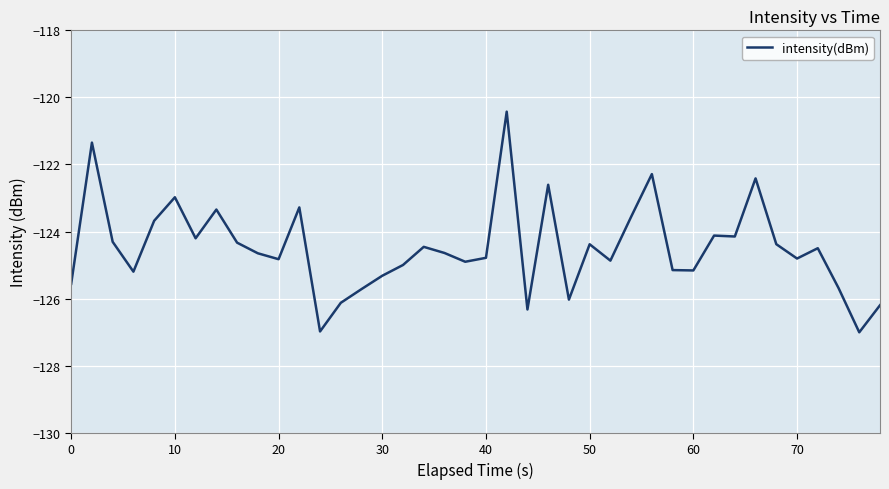

What is the greatest value displayed?

-120.4